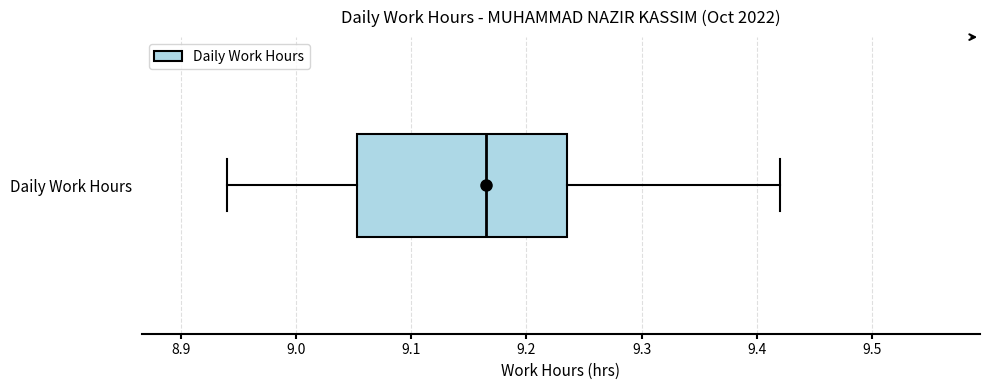

Where does the right whisker of the box for Daily Work Hours end on the x-axis? The values are not printed on the chart, so give them approximately, as read against the axis.

9.42